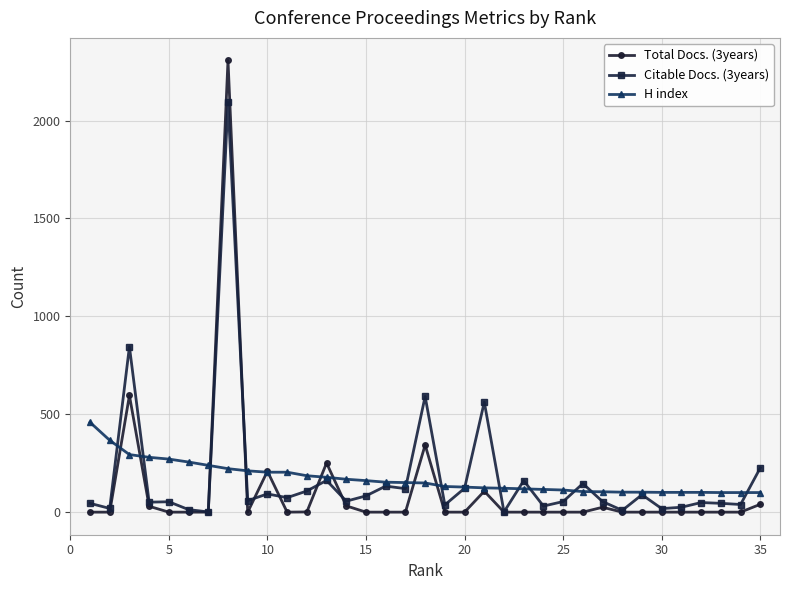

What is the greatest value displayed?

2307